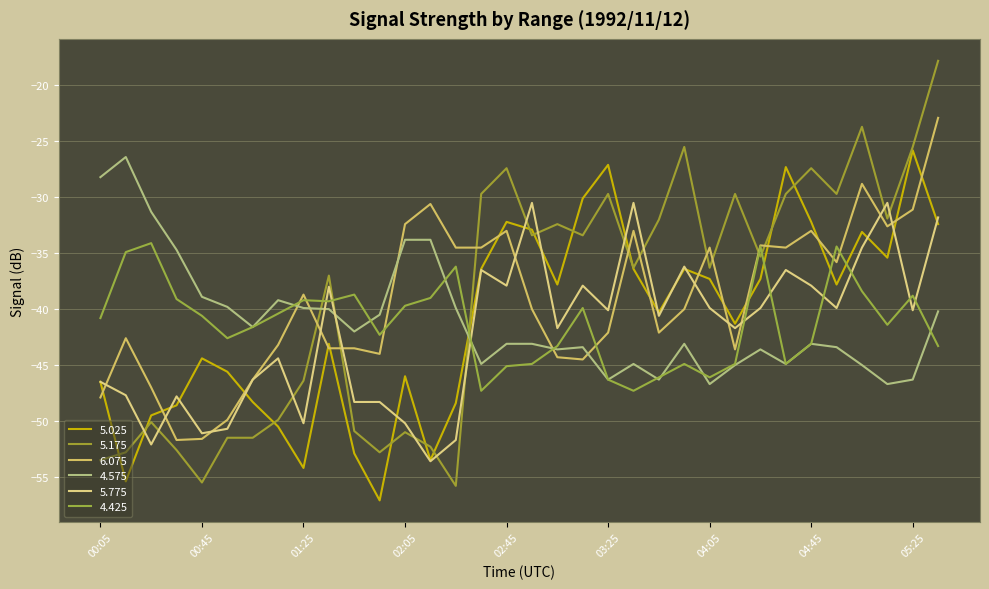

True or false: 5.775 and 4.425 cross at least once.

True